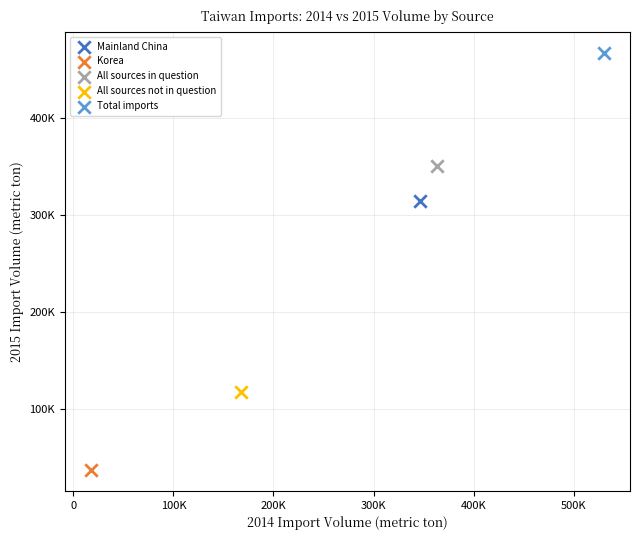

What are all the series names shown in the legend?

Mainland China, Korea, All sources in question, All sources not in question, Total imports